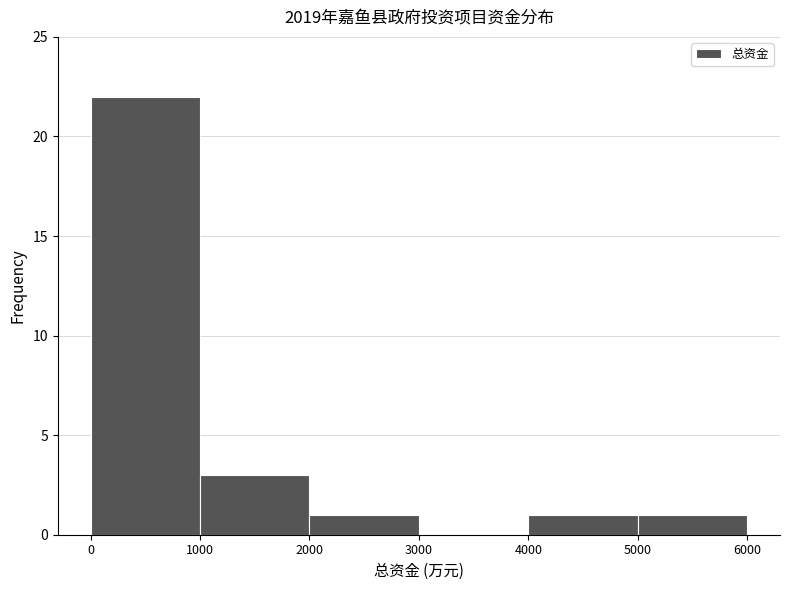

Reading left to right, list every bar in this chart as the range it spans on the x-axis followed by its height. The values are not printed on the chart, so give them approximately, as read against the axis.

0 to 1000: 22
1000 to 2000: 3
2000 to 3000: 1
3000 to 4000: 0
4000 to 5000: 1
5000 to 6000: 1